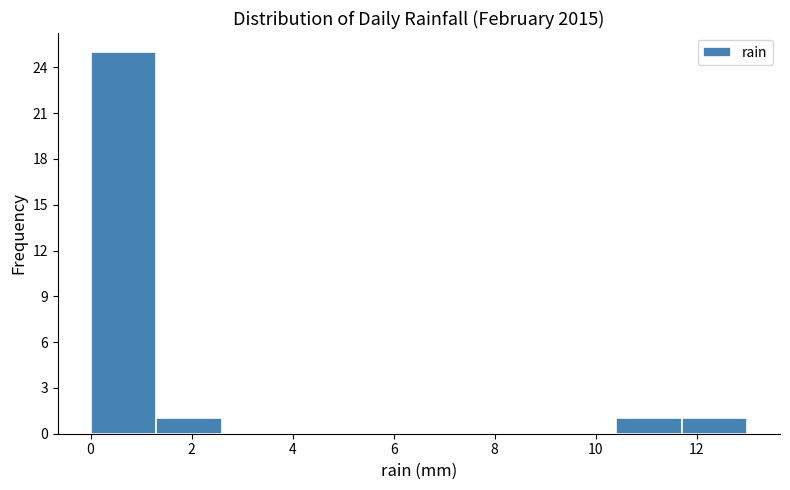

Reading left to right, list every bar in this chart as the range it spans on the x-axis followed by its height. Neither the bar edges nor the heights are printed on the chart, so give them approximately, as read against the axes.

0.0 to 1.3: 25
1.3 to 2.6: 1
2.6 to 3.9: 0
3.9 to 5.2: 0
5.2 to 6.5: 0
6.5 to 7.8: 0
7.8 to 9.1: 0
9.1 to 10.4: 0
10.4 to 11.7: 1
11.7 to 13.0: 1